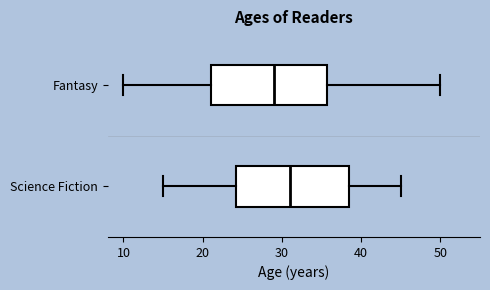

Which box has the furthest to the left median line?

Fantasy